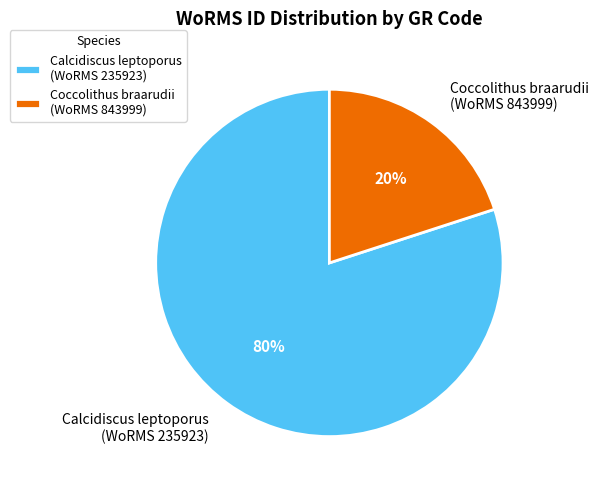

To the nearest percent, what percentage of the pie is Calcidiscus leptoporus (WoRMS 235923)?

80%